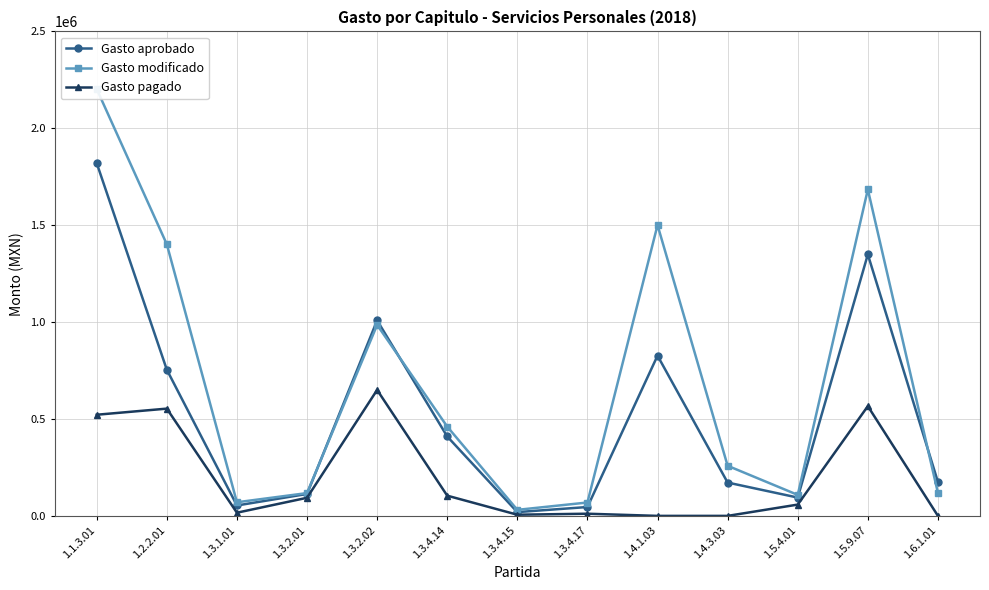

How many interior local peaks does the Gasto aprobado series have?

3